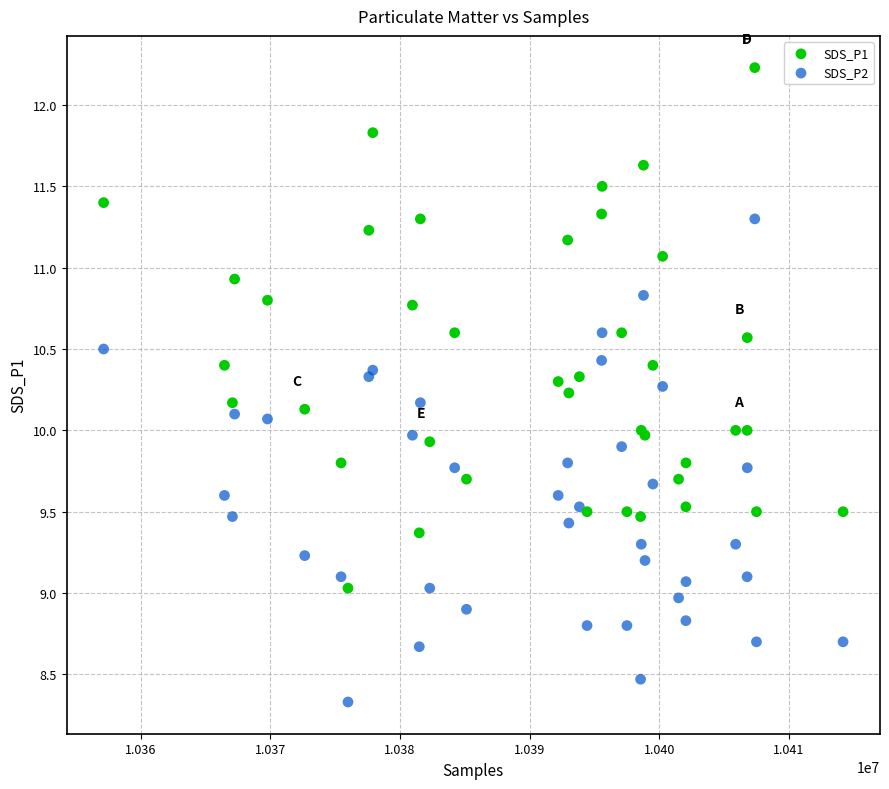

Which series reaches the maximum Y coordinate?

SDS_P1